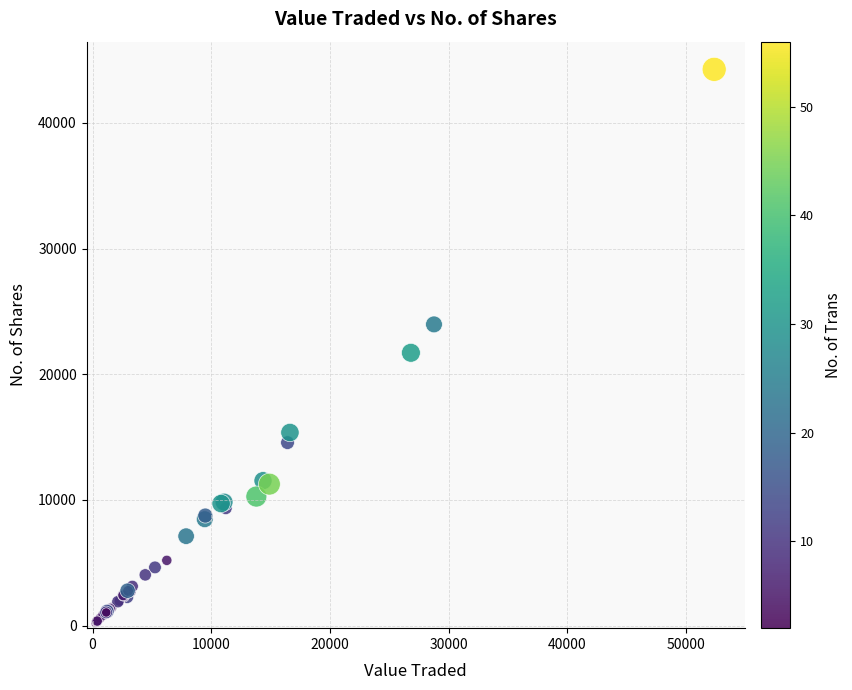

What Y value in the scatter plot is closest to 22237?

21712